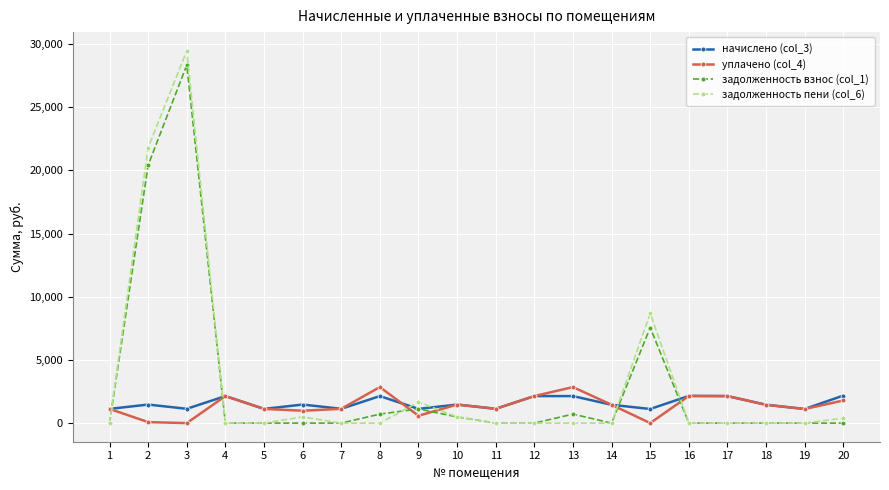

What is the maximum value shown in the chart?

29473.4